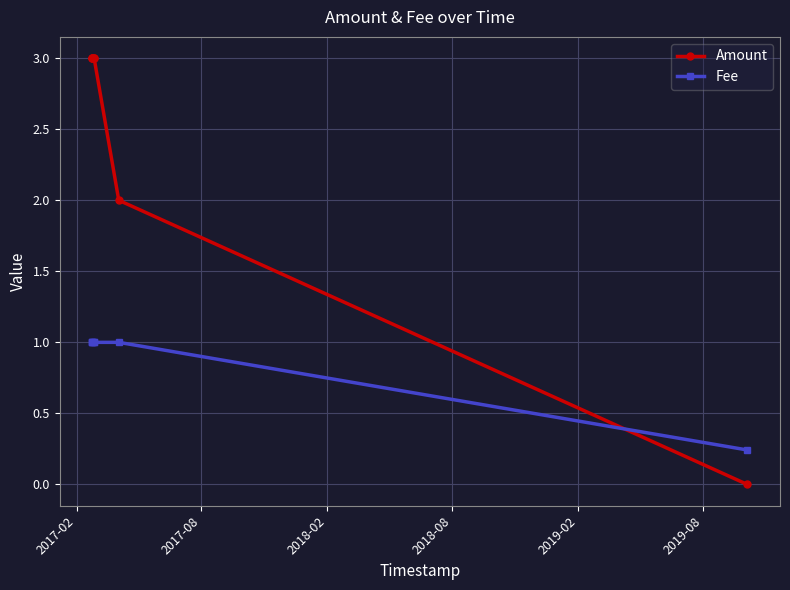

How many lines are shown in the chart?

2